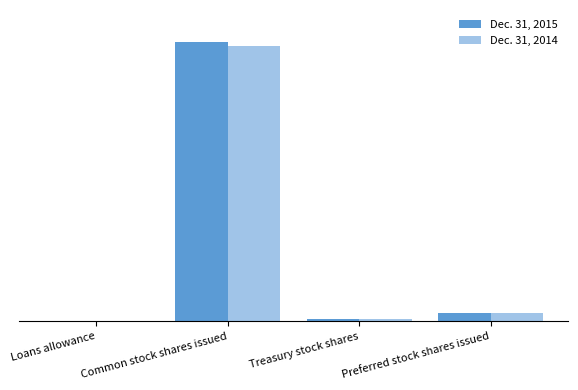

Are the bars horizontal?

No